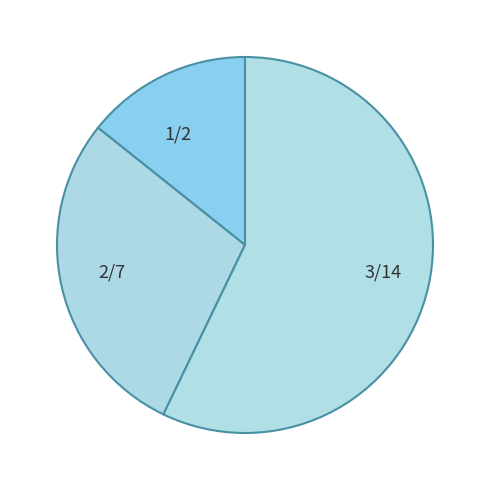

Between 3/14 and 1/2, which is larger?

3/14